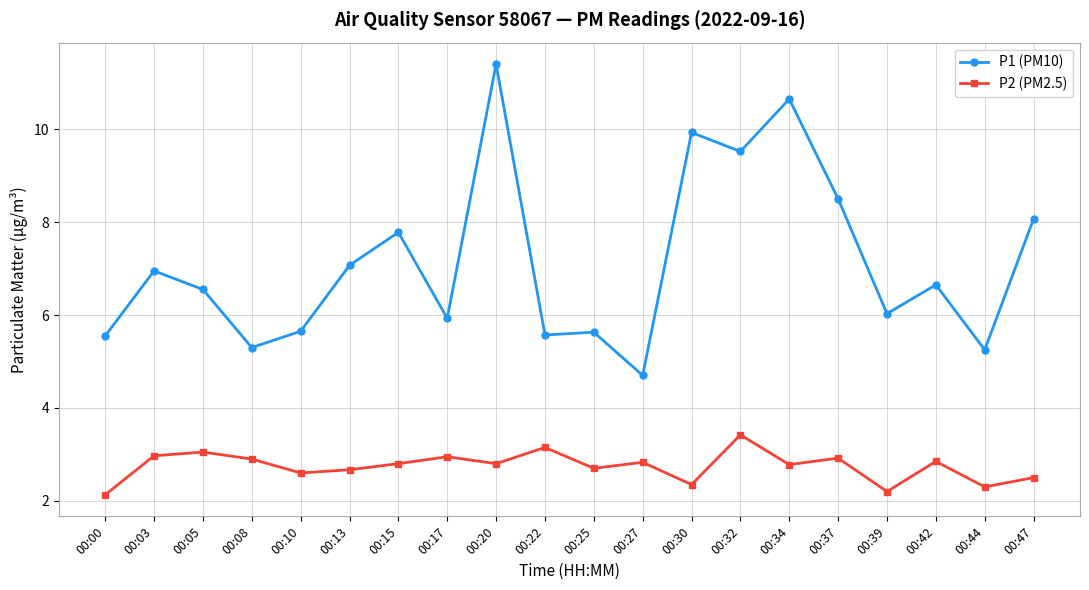

At which category does P1 (PM10) reach its first local peak?

00:03